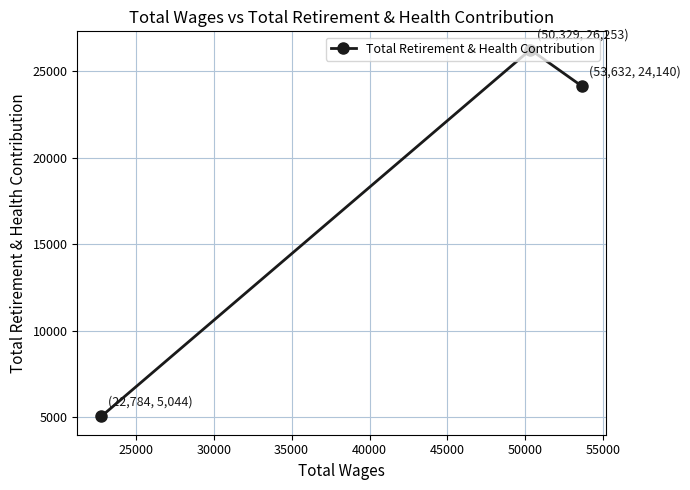

What is the sum of all values?

55437